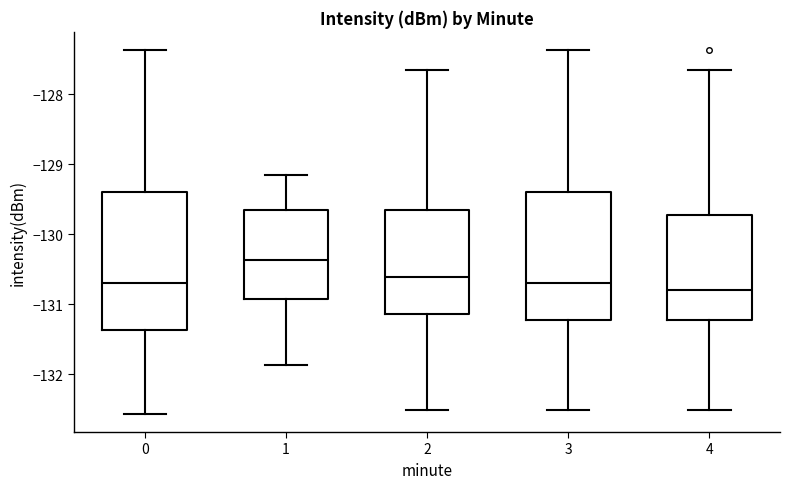

Where does the lower whisker of the box at x = 2 end on the y-axis? The values are not printed on the chart, so give them approximately, as read against the axis.

-132.5